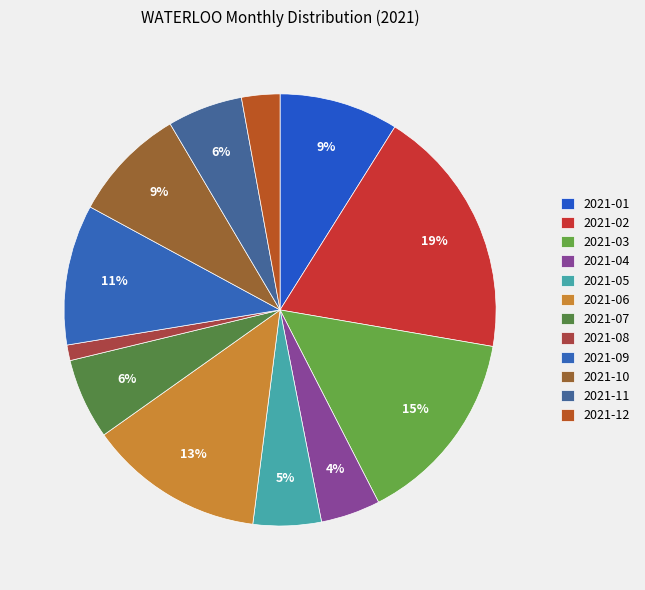

Combined, do 2021-07 and 2021-10 account for over 50%?

No